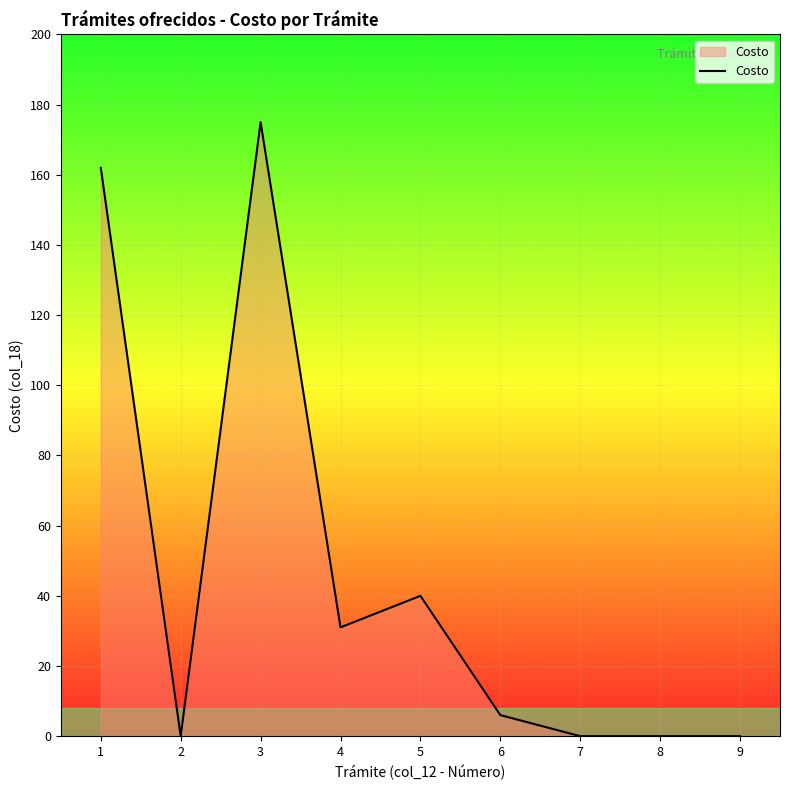

Reading left to right, extract all data points from this chart.

162	0	175	31	40	6	0	0	0